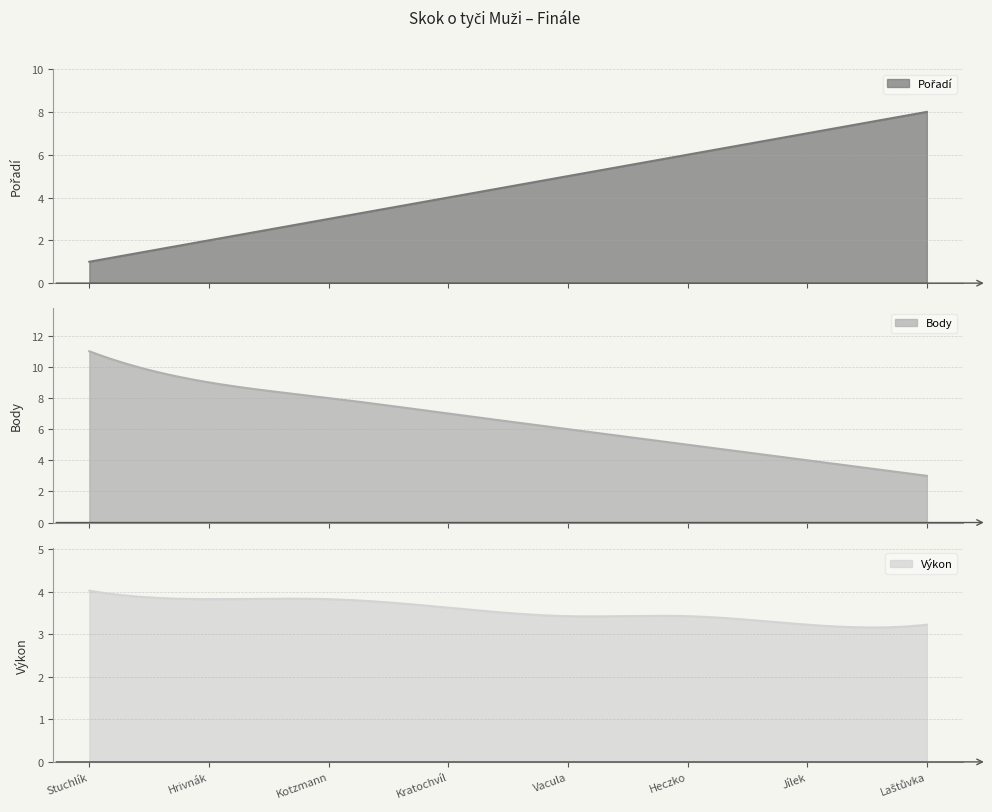

How many times do Výkon and Pořadí cross each other?

1